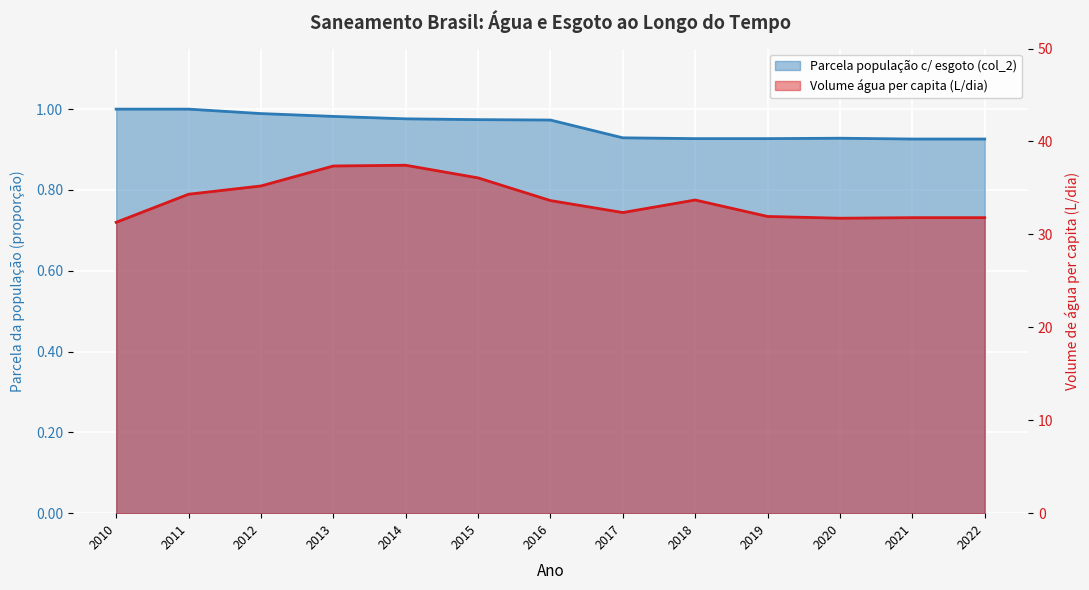

Where is Parcela população c/ esgoto (col_2) nearest to the value 0?

2021